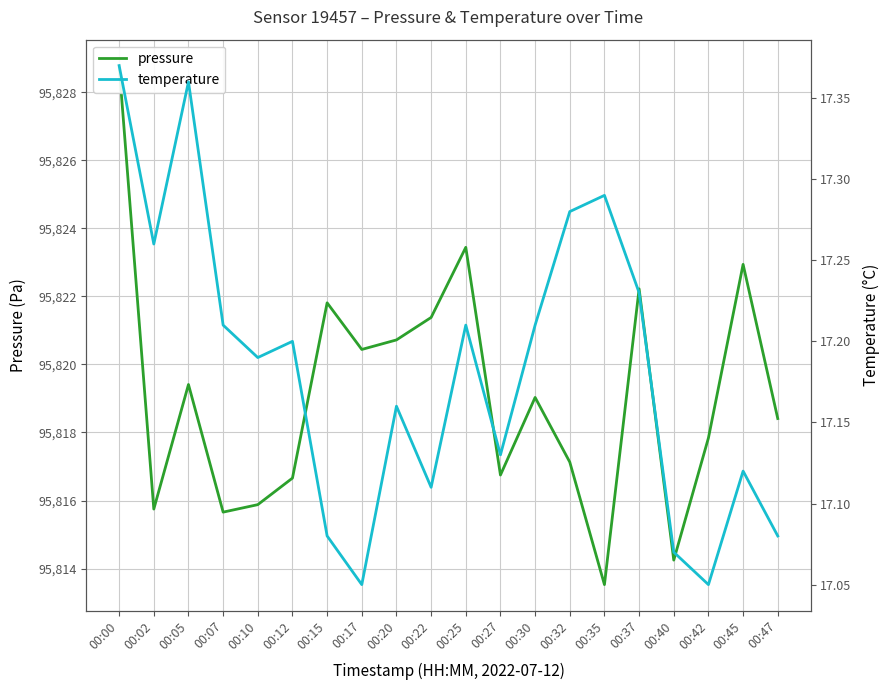

Rank the categories by pressure value from lowest to highest.

00:35, 00:40, 00:07, 00:02, 00:10, 00:12, 00:27, 00:32, 00:42, 00:47, 00:30, 00:05, 00:17, 00:20, 00:22, 00:15, 00:37, 00:45, 00:25, 00:00